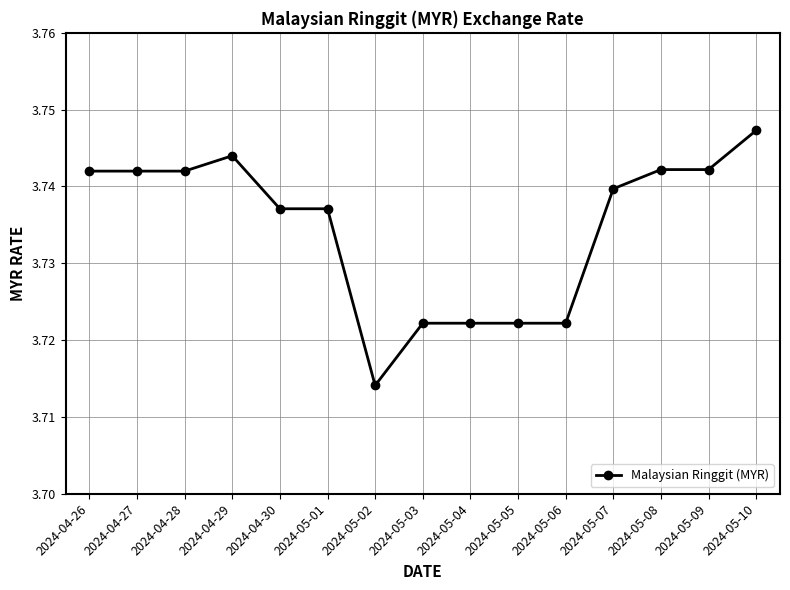

The value at 2024-05-01 is 1.4. True or false?

False